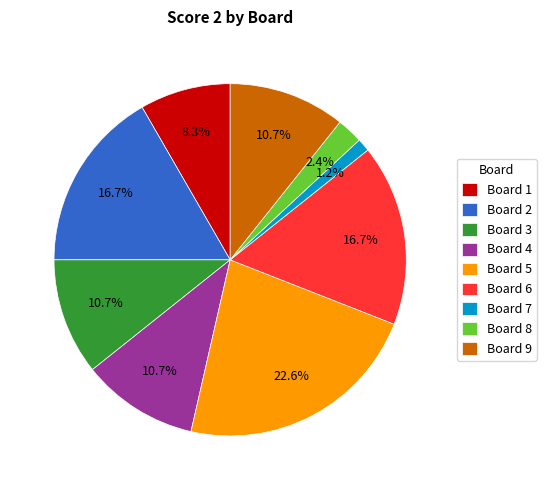

Is Board 7 the majority of the pie?

No